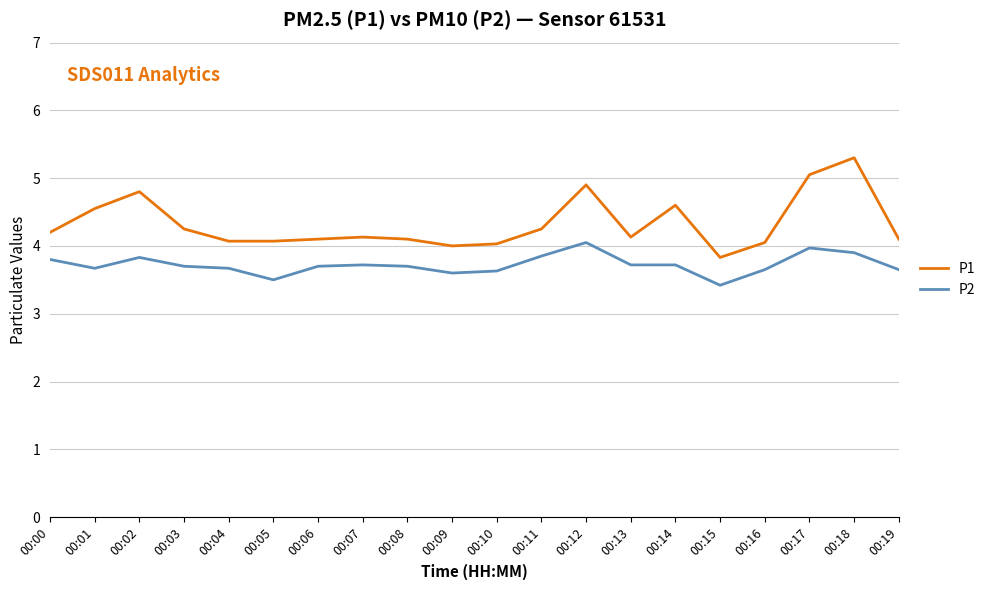

What is the total value across all series at 00:11?

8.1